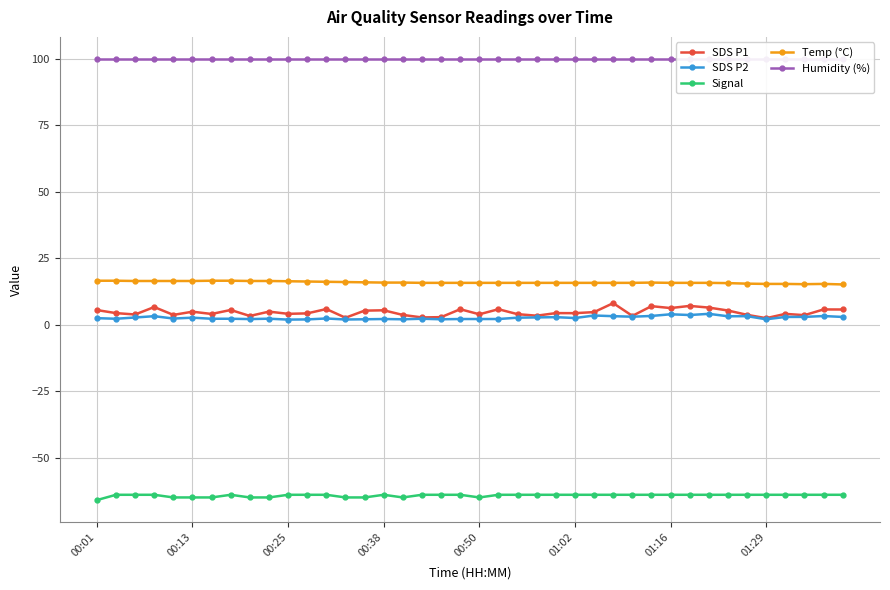

What is the maximum value shown in the chart?

99.9